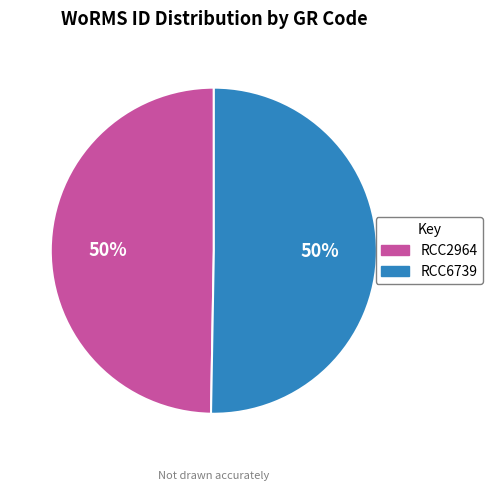

To the nearest percent, what portion does RCC2964 represent?

50%